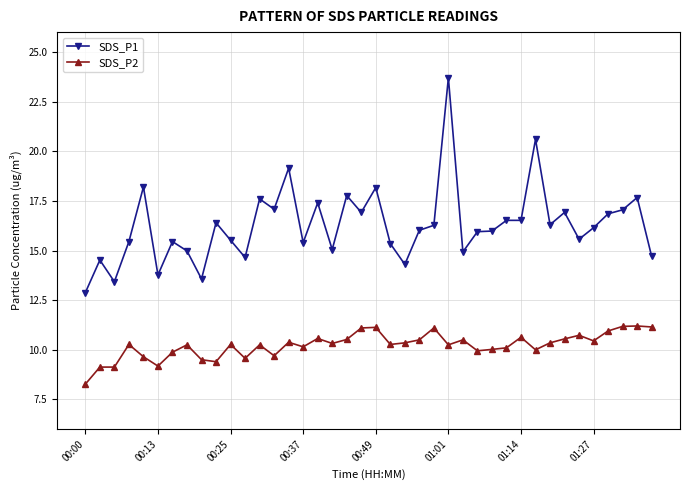

What is the value of the SDS_P1 point at the 11th from the left?

15.5